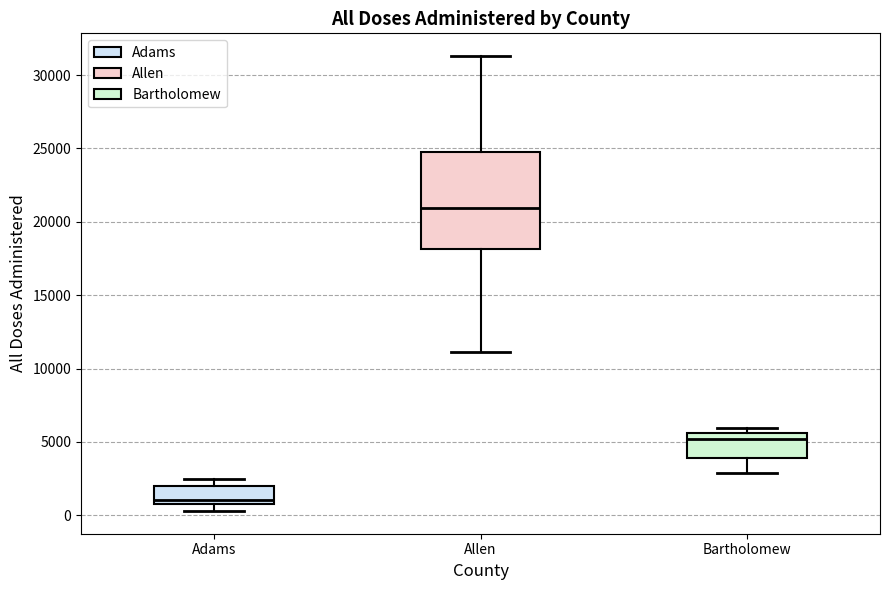

Reading left to right, read every box against the y-axis: the position of its median line, the range the box covers, and the ends of its whiskers. The values are not printed on the chart, so give them approximately, as read against the axis.

Adams: median 1000 (just above the box's lower edge), box 1000 to 2000, whiskers 500 to 2500
Allen: median 21000, box 18000 to 25000, whiskers 11000 to 31500
Bartholomew: median 5000, box 4000 to 5500, whiskers 3000 to 6000